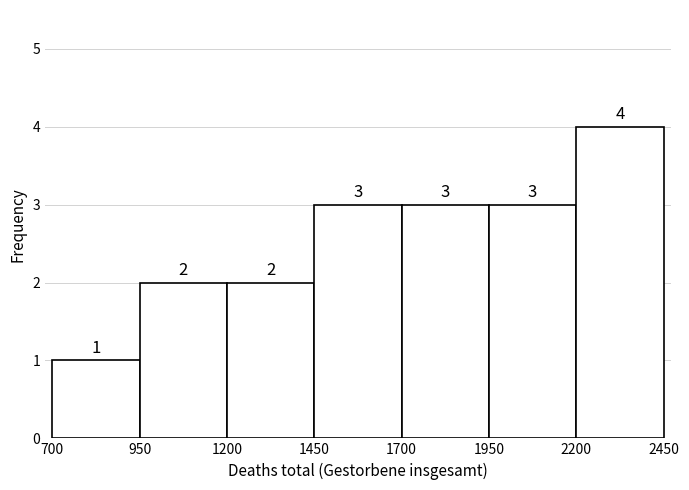

Reading left to right, transcribe this chart: for each bar, give the range it covers on the x-axis and its height.

700 to 950: 1
950 to 1200: 2
1200 to 1450: 2
1450 to 1700: 3
1700 to 1950: 3
1950 to 2200: 3
2200 to 2450: 4